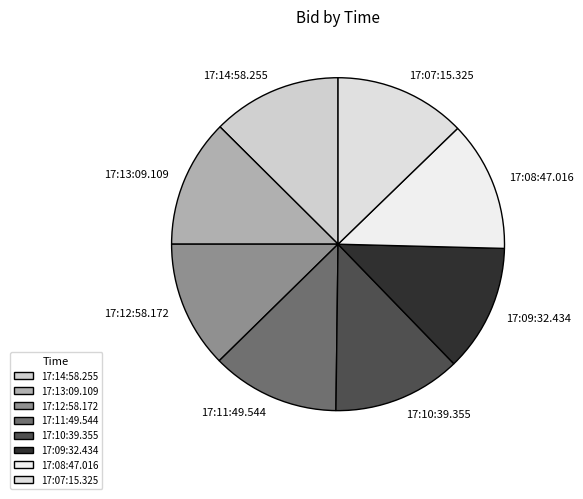

True or false: 17:11:49.544 accounts for 4% of the total.

False